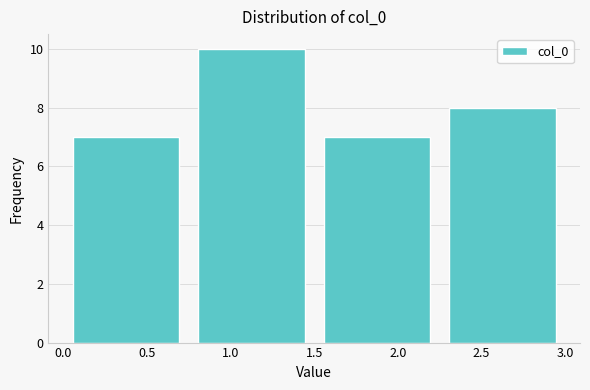

Reading left to right, transcribe this chart: for each bar, give the range it covers on the x-axis and its height. The values are not printed on the chart, so give them approximately, as read against the axis.

0.00 to 0.75: 7
0.75 to 1.50: 10
1.50 to 2.25: 7
2.25 to 3.00: 8